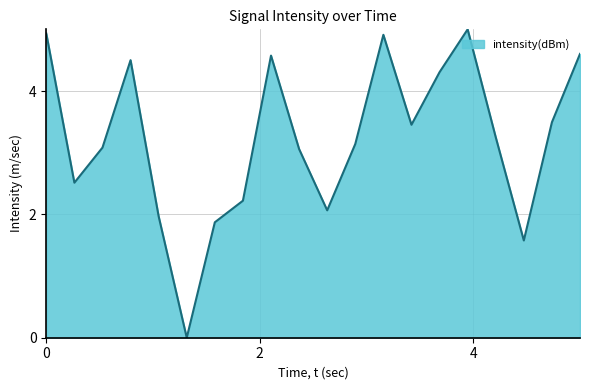

Count the number of values greater than 3.

13